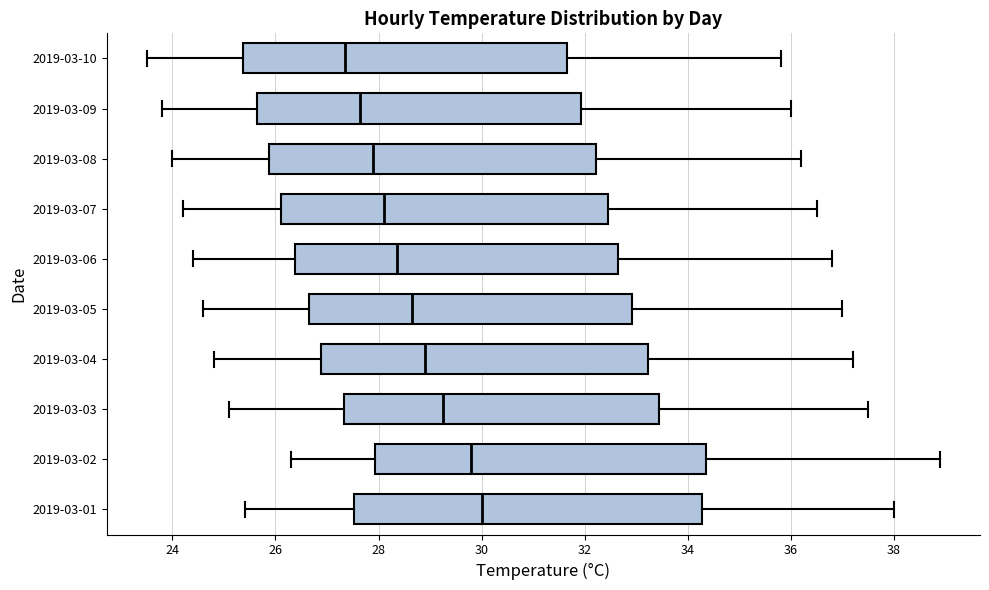

Reading bottom to top, read every box against the x-axis: the position of its median line, the range the box covers, and the ends of its whiskers. The values are not printed on the chart, so give them approximately, as read against the axis.

2019-03-01: median 30.0, box 27.6 to 34.2, whiskers 25.4 to 38.0
2019-03-02: median 29.8, box 28.0 to 34.4, whiskers 26.4 to 39.0
2019-03-03: median 29.2, box 27.4 to 33.4, whiskers 25.2 to 37.6
2019-03-04: median 29.0, box 26.8 to 33.2, whiskers 24.8 to 37.2
2019-03-05: median 28.6, box 26.6 to 33.0, whiskers 24.6 to 37.0
2019-03-06: median 28.4, box 26.4 to 32.6, whiskers 24.4 to 36.8
2019-03-07: median 28.2, box 26.2 to 32.4, whiskers 24.2 to 36.6
2019-03-08: median 28.0, box 25.8 to 32.2, whiskers 24.0 to 36.2
2019-03-09: median 27.6, box 25.6 to 32.0, whiskers 23.8 to 36.0
2019-03-10: median 27.4, box 25.4 to 31.6, whiskers 23.6 to 35.8